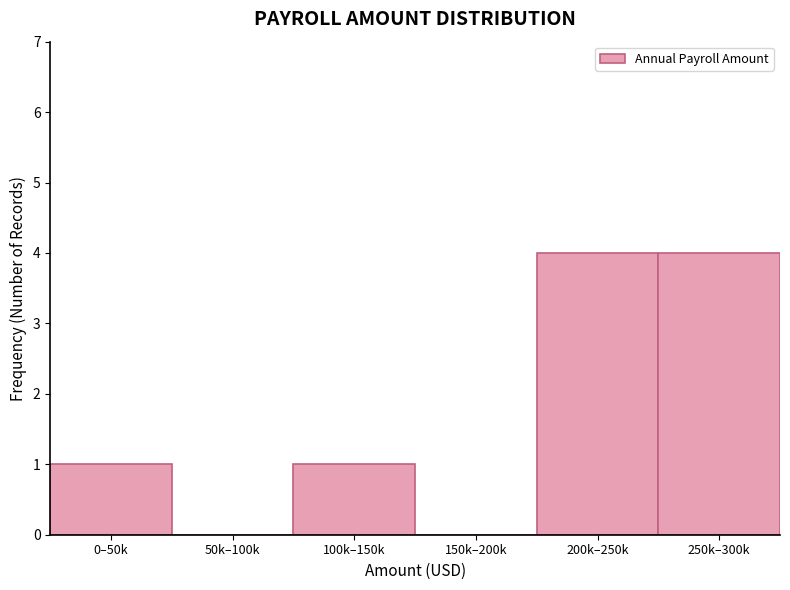

Reading right to left, extract all data points from this chart.

250k–300k=4	200k–250k=4	150k–200k=0	100k–150k=1	50k–100k=0	0–50k=1